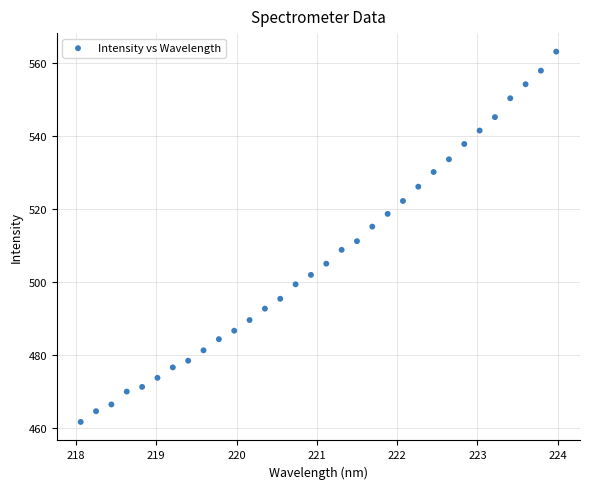

What is the range of Y values (max minus min)?

101.6